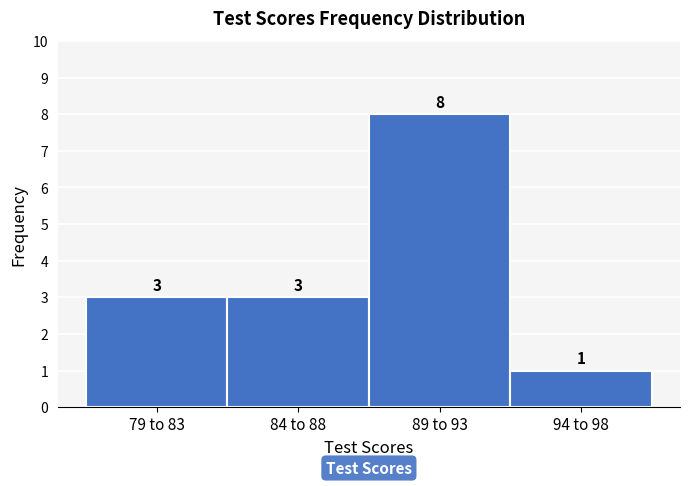

Reading left to right, extract all data points from this chart.

79 to 83=3	84 to 88=3	89 to 93=8	94 to 98=1